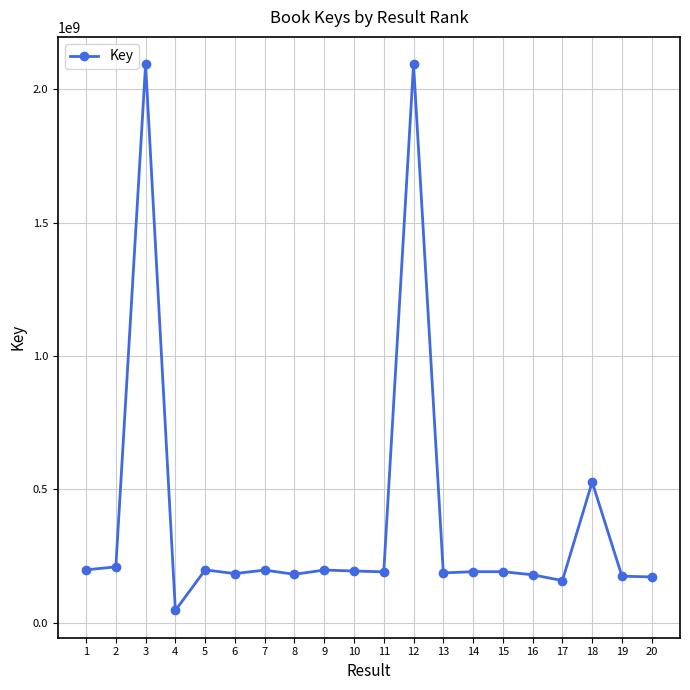

How many values are below 191232038?

10